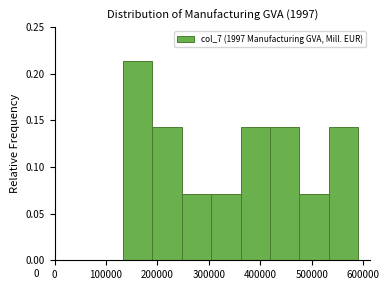

Which range on the x-axis has the tallest bar?

130000 to 190000